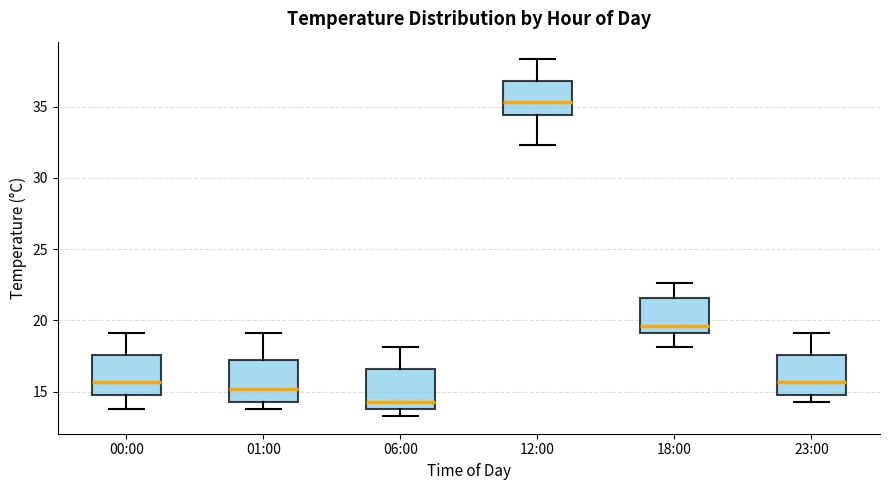

Reading left to right, transcribe this box plot: for each box, give where its median line is, the range the box spans, and where its two whiskers end, as read against the y-axis. The values are not printed on the chart, so give them approximately, as read against the axis.

00:00: median 15.5, box 15.0 to 17.5, whiskers 14.0 to 19.0
01:00: median 15.0, box 14.5 to 17.0, whiskers 14.0 to 19.0
06:00: median 14.5, box 14.0 to 16.5, whiskers 13.5 to 18.0
12:00: median 35.5, box 34.5 to 37.0, whiskers 32.5 to 38.5
18:00: median 19.5, box 19.0 to 21.5, whiskers 18.0 to 22.5
23:00: median 15.5, box 15.0 to 17.5, whiskers 14.5 to 19.0